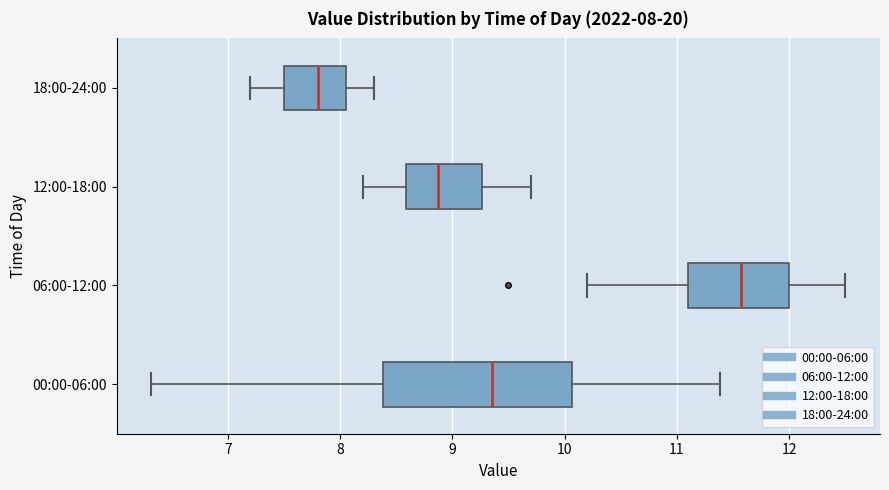

Which box's median line is the furthest to the left?

18:00-24:00